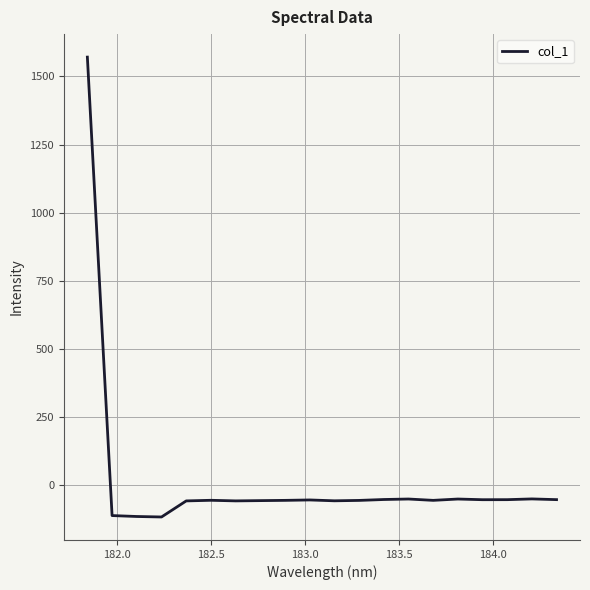

What is the greatest value displayed?

1570.9